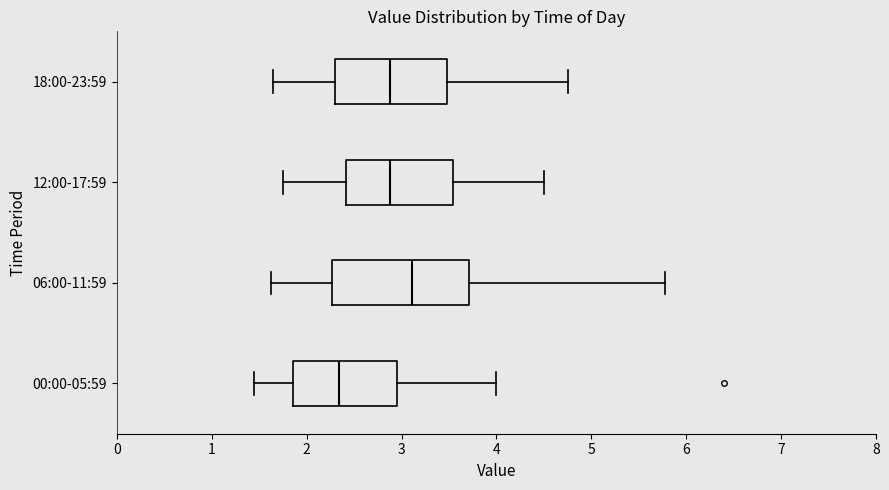

Which box's median line is the furthest to the left?

00:00-05:59